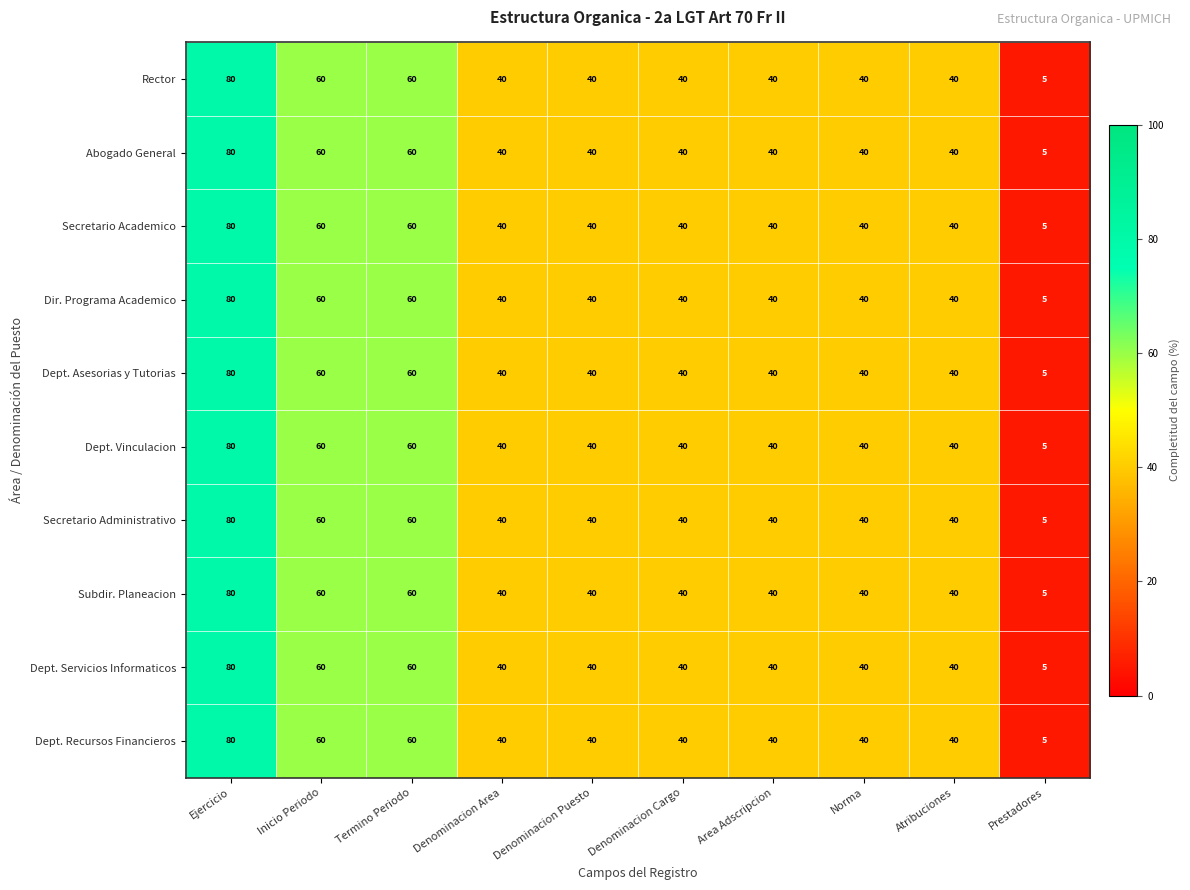

What is the sum of all Dept. Vinculacion values?

445